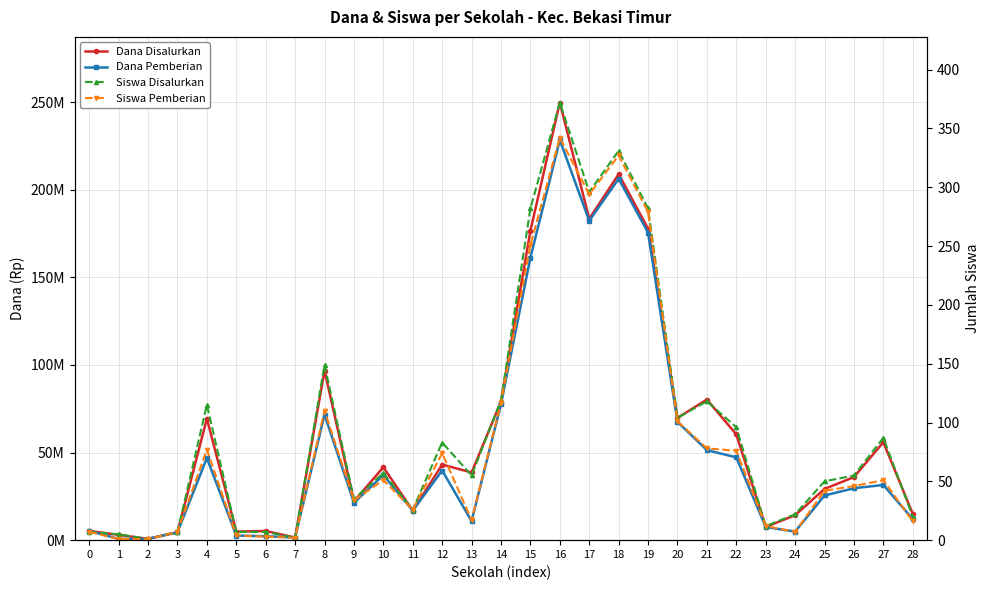

At which category is the sum across all series the highest?

16